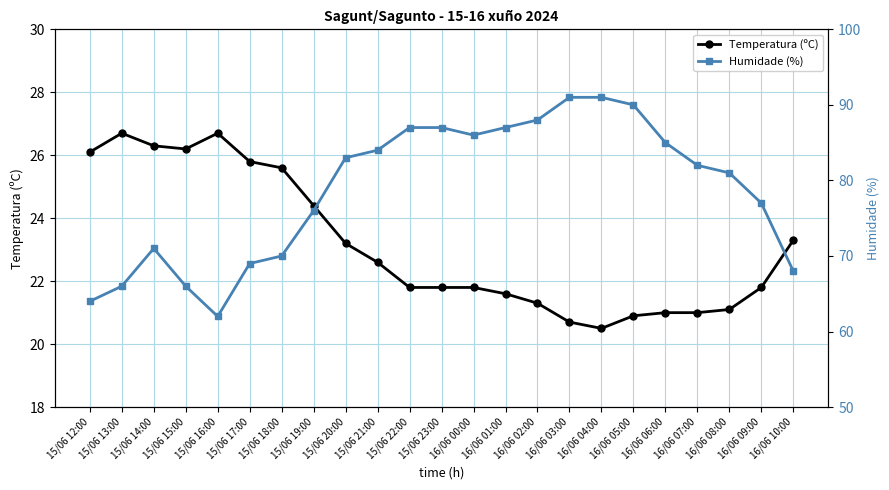

What is the difference between the second highest and minimum values in the Humidade (%) series?

29.0